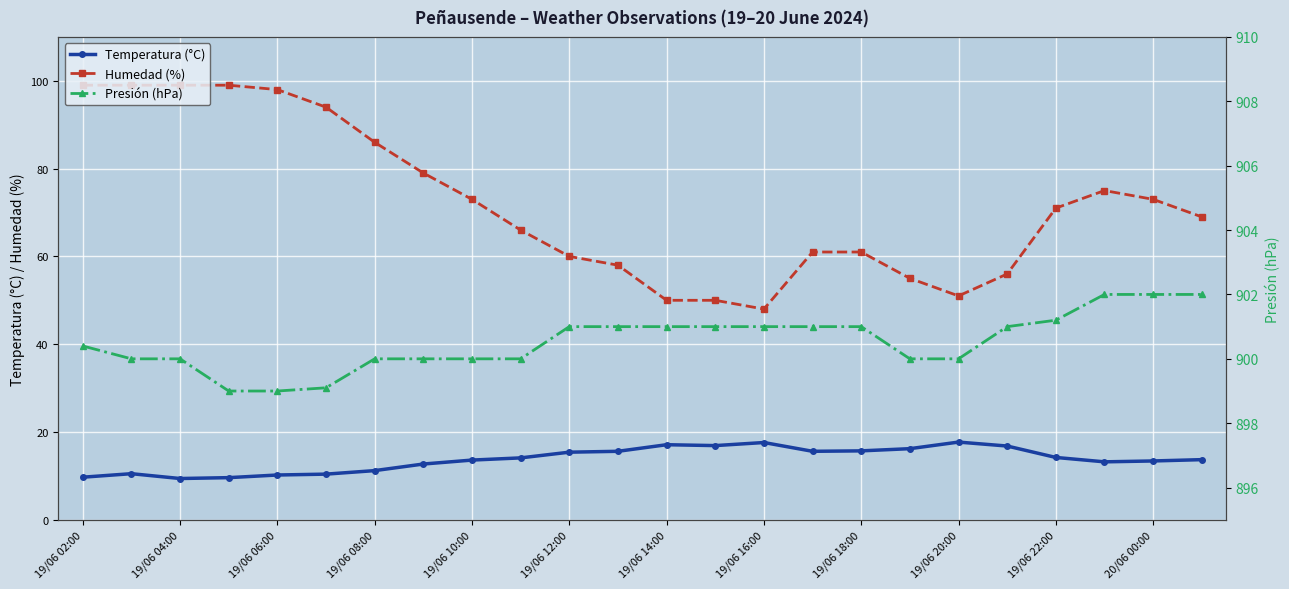

What is the sum of all Temperatura (°C) values?

330.5